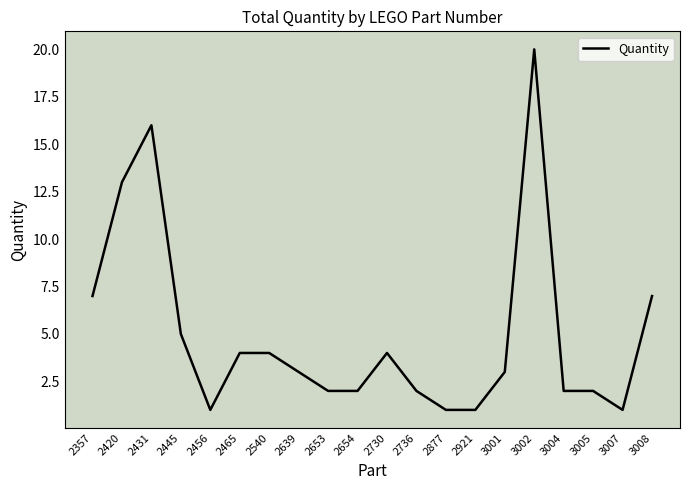

What is the greatest value displayed?

20